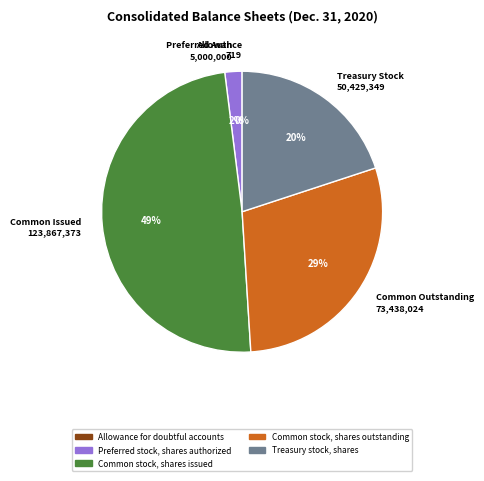

Is it true that Preferred Auth 5,000,000 is 12% of the pie?

False